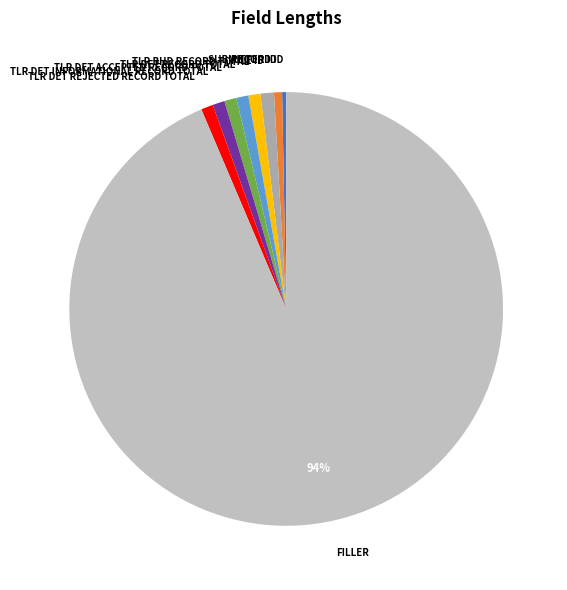

Which slice is the largest?

FILLER